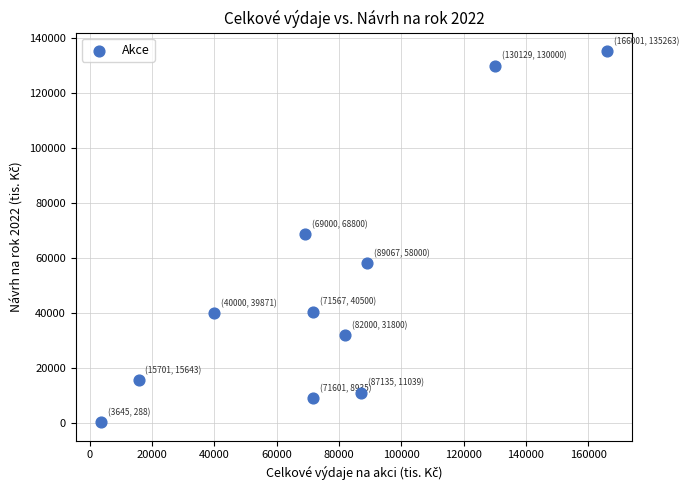

What is the average Y value?

49104